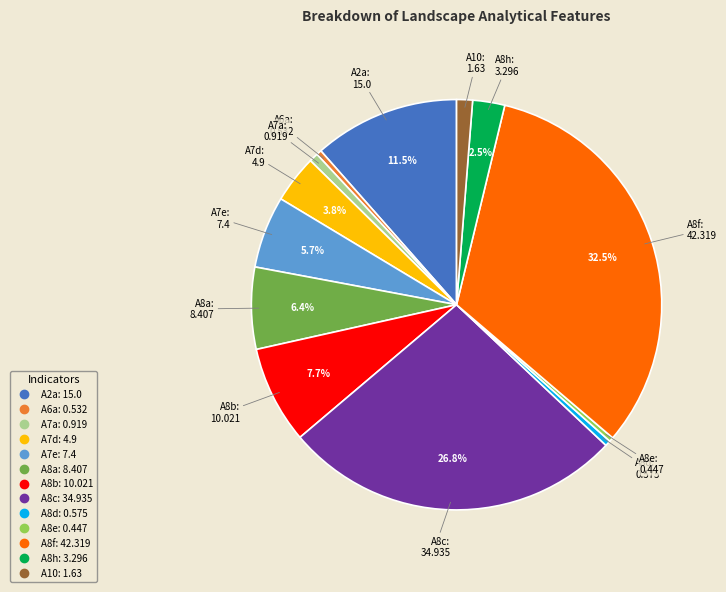

Does A8c account for over 50% of the chart?

No